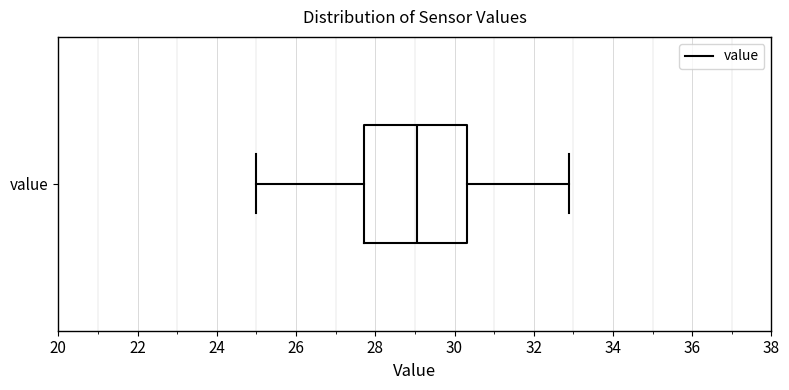

Read this box plot against the x-axis: the position of the median line, the range covered by the box, and the ends of both whiskers. The values are not printed on the chart, so give them approximately, as read against the axis.

median 29.0, box 27.8 to 30.4, whiskers 25.0 to 32.8